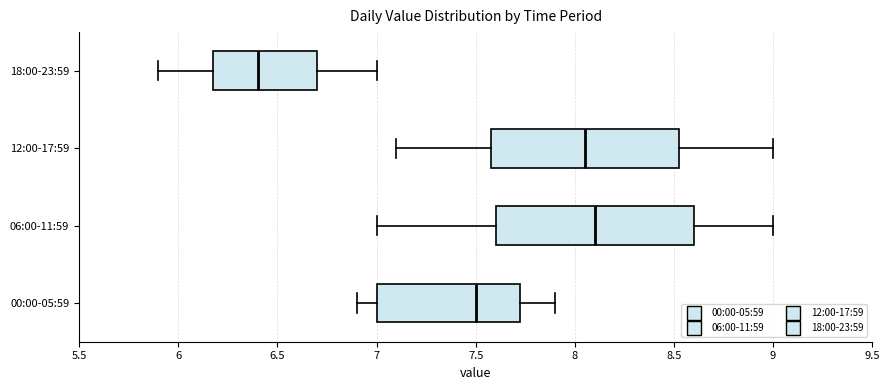

Where does the left whisker of the box for 18:00-23:59 end on the x-axis? The values are not printed on the chart, so give them approximately, as read against the axis.

5.90